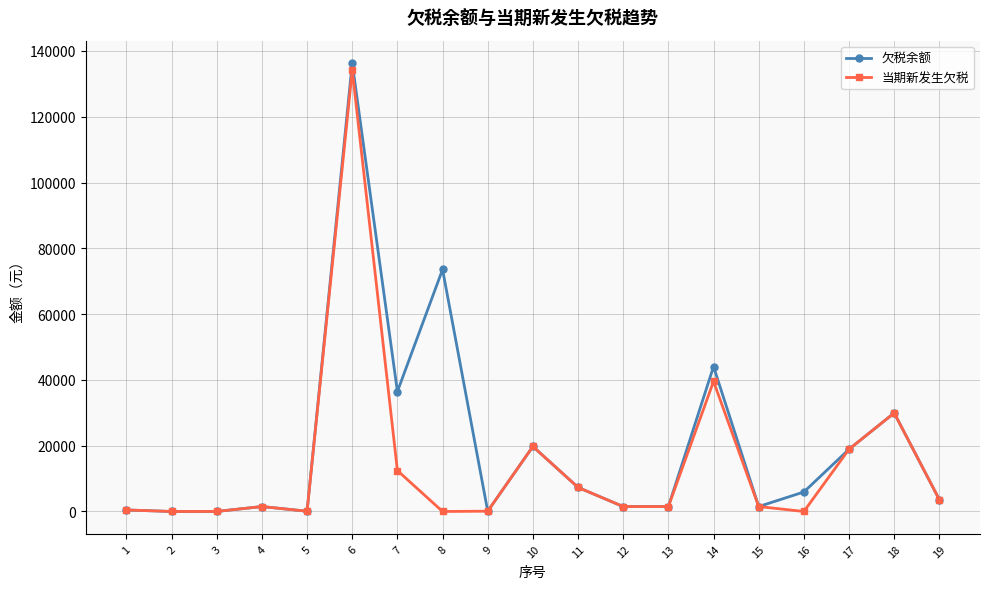

True or false: 欠税余额 has more than 2 points higher than both neighbors.

True